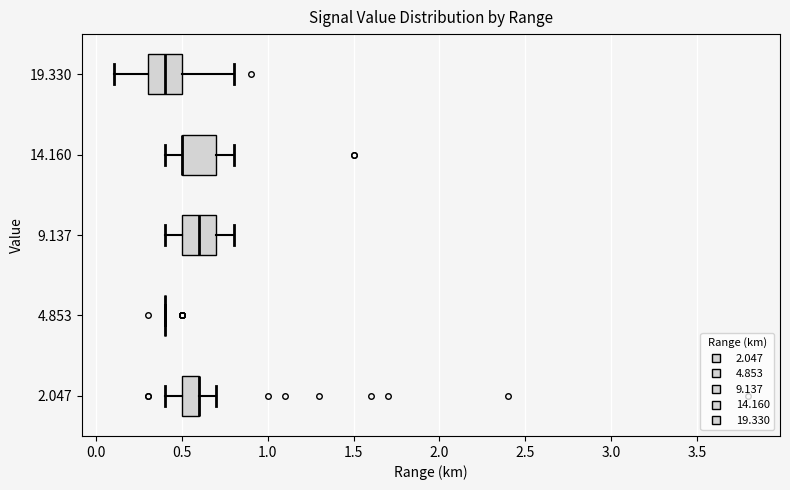

Where does the left whisker of the box at y = 2.047 end on the x-axis? The values are not printed on the chart, so give them approximately, as read against the axis.

0.4